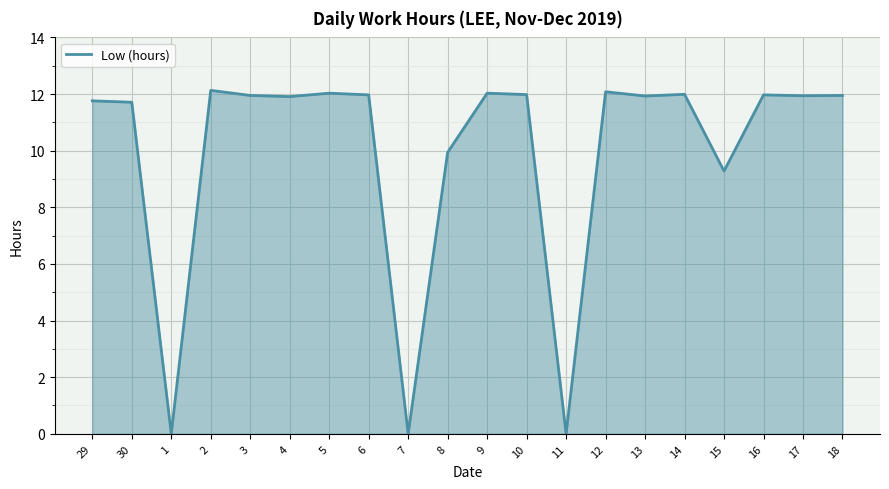

What is the maximum value shown in the chart?

12.1